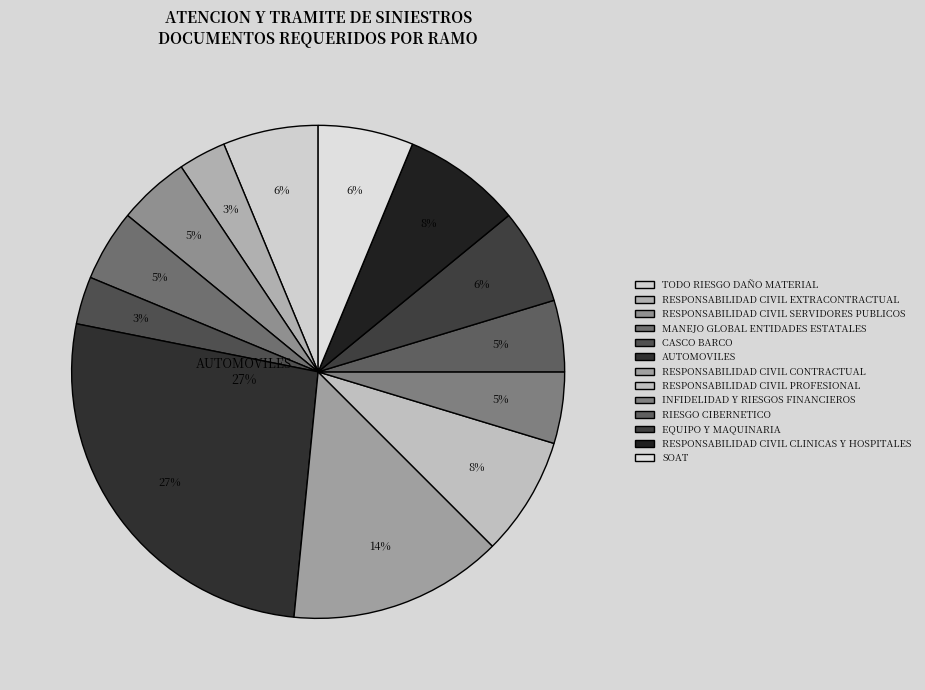

Count the number of slices in the pie.

13